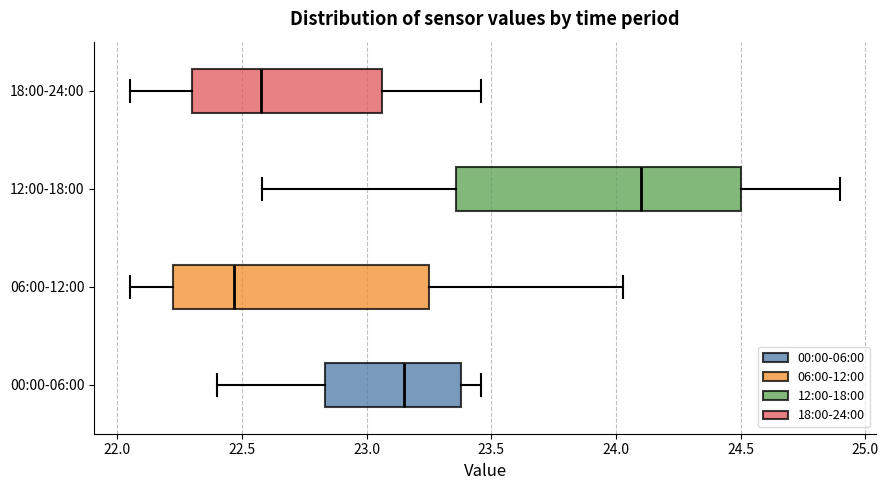

Which box has the furthest to the right median line?

12:00-18:00